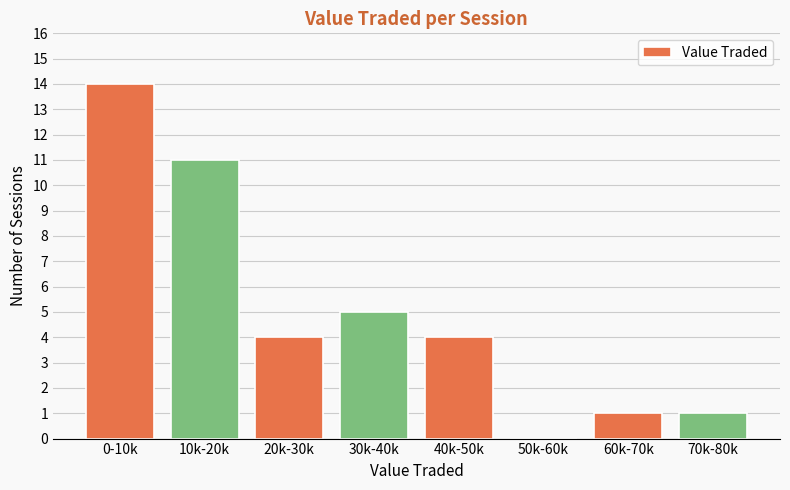

Reading left to right, what are all the values shown in this chart?

0-10k=14	10k-20k=11	20k-30k=4	30k-40k=5	40k-50k=4	50k-60k=0	60k-70k=1	70k-80k=1